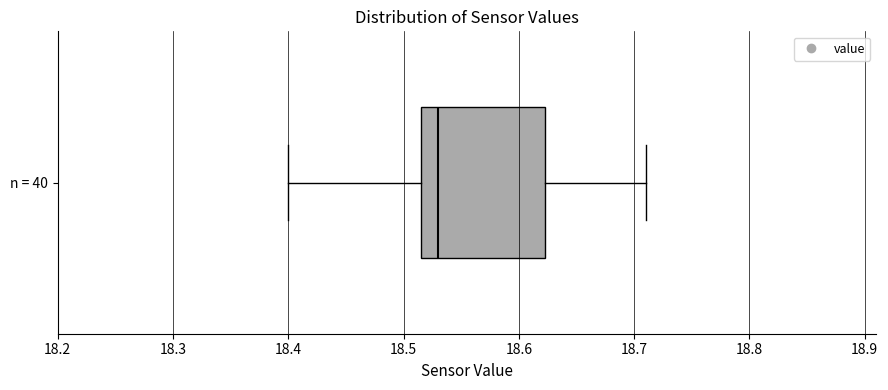

Transcribe this box plot: give where the median line is, the range the box spans, and where the two whiskers end, as read against the x-axis. The values are not printed on the chart, so give them approximately, as read against the axis.

median 18.53, box 18.52 to 18.62, whiskers 18.40 to 18.71